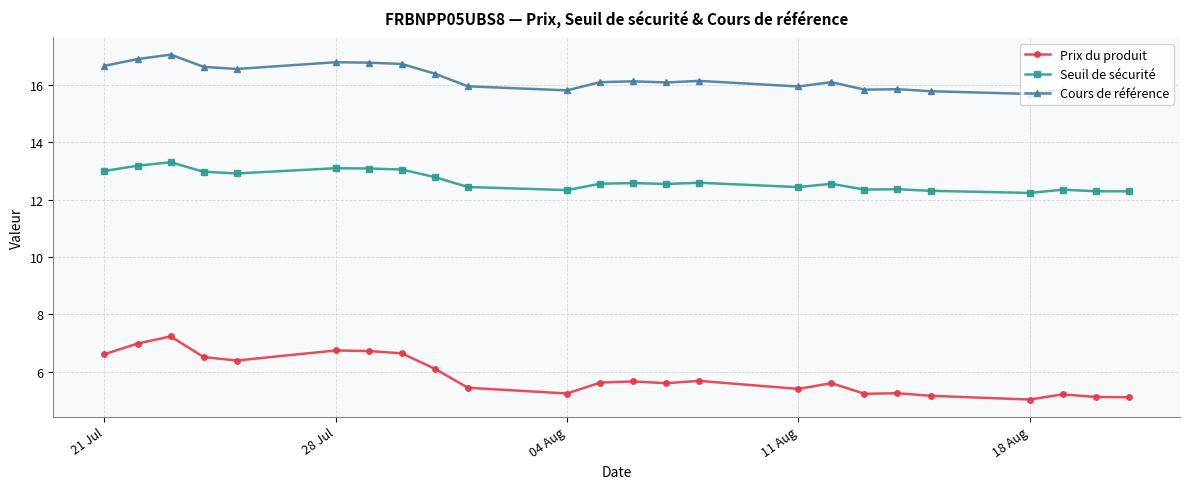

True or false: Cours de référence and Seuil de sécurité intersect in this chart.

False